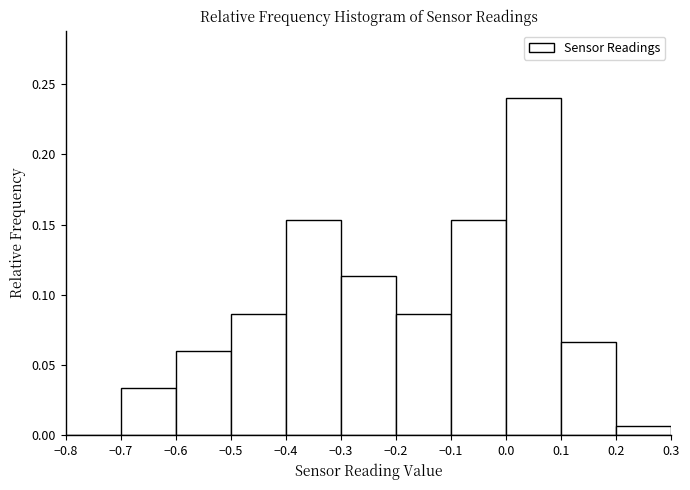

Which range on the x-axis has the tallest bar?

0.0 to 0.1